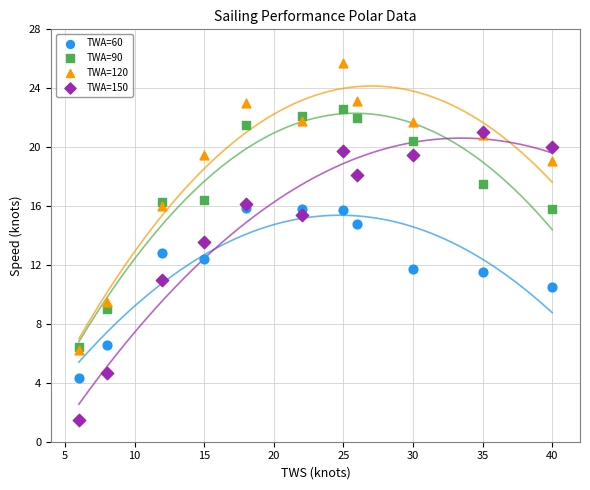

In the TWA=90 series, what Y value is closest to 14?

15.8